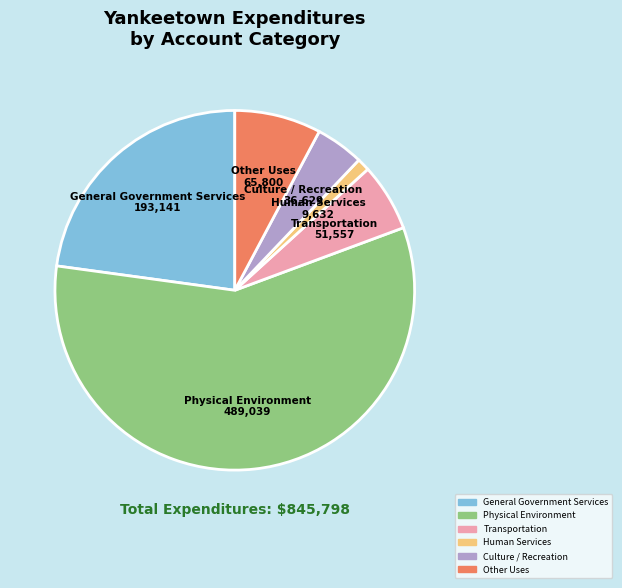

Count the number of slices in the pie.

6